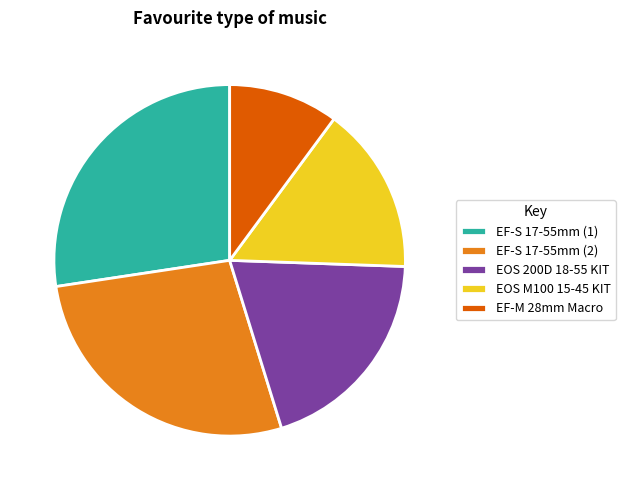

Between EF-S 17-55mm (2) and EOS M100 15-45 KIT, which is larger?

EF-S 17-55mm (2)